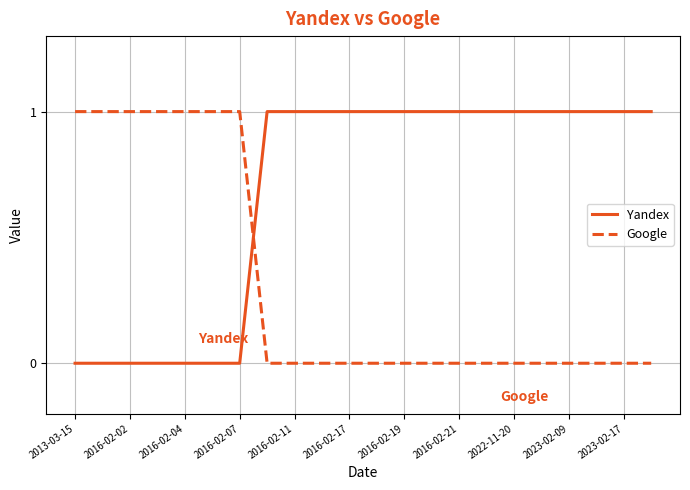

What are all the series names shown in the legend?

Yandex, Google